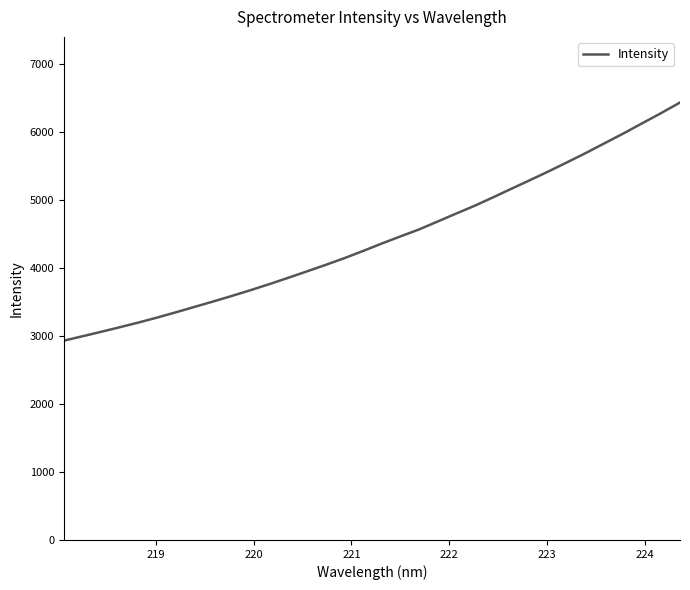

How many values are below 4353?

17